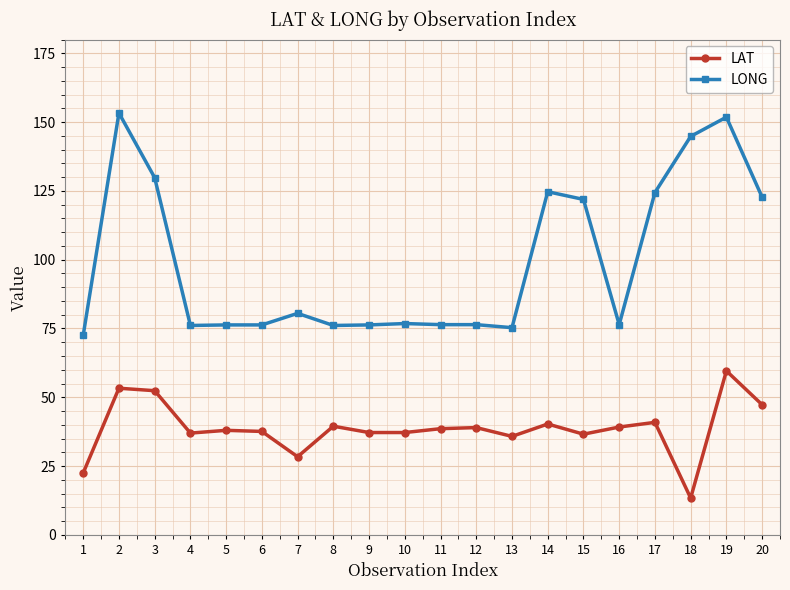

True or false: LAT has more than 2 interior local peaks.

True